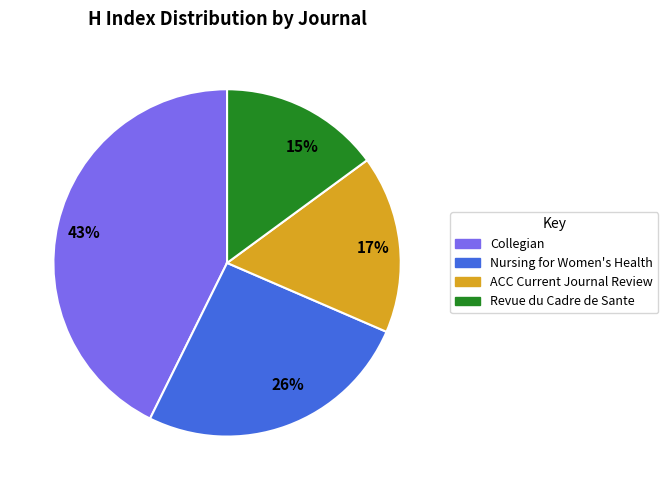

Do Nursing for Women's Health and Collegian together represent more than half of the pie?

Yes